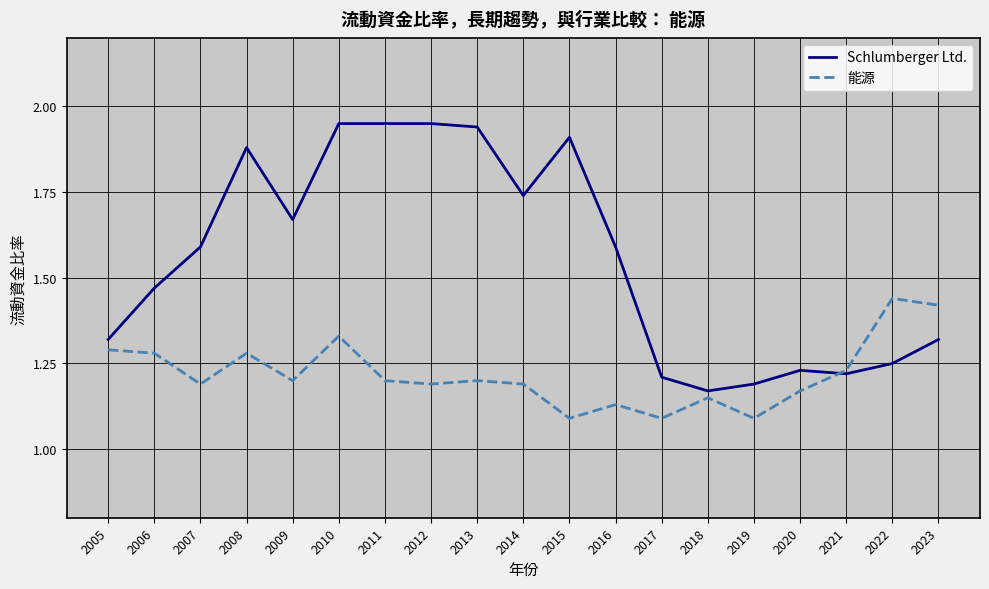

Between 2010 and 2017, which series saw the biggest shift?

Schlumberger Ltd.